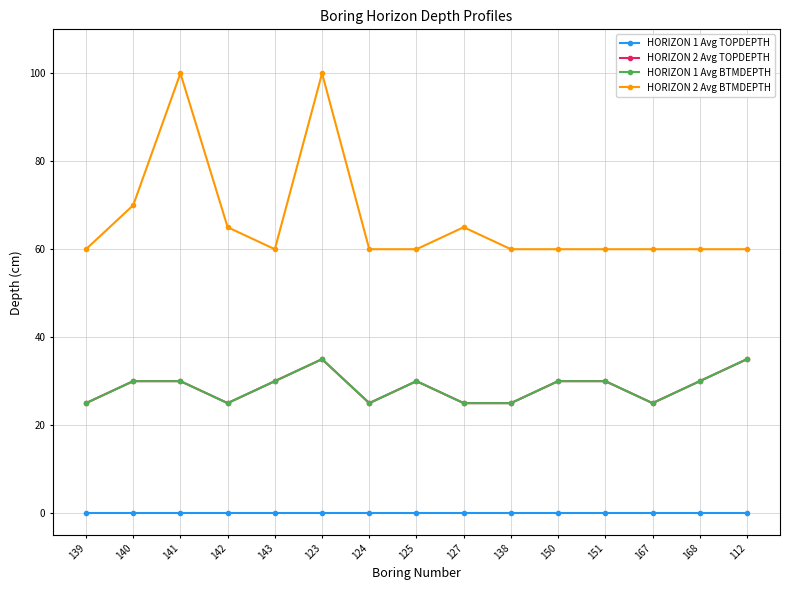

Does the chart have visible grid lines?

Yes